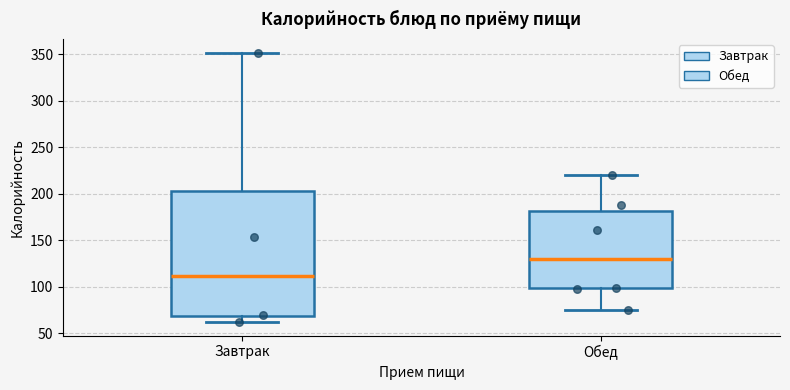

Which box is the tallest, from its lower edge to its upper edge?

Завтрак